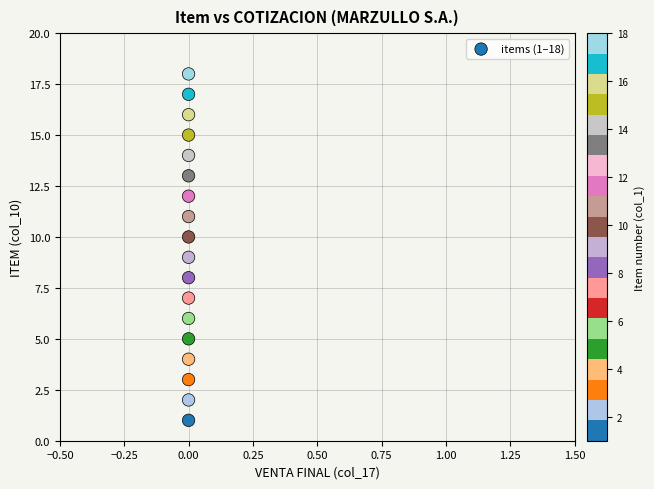

What is the range of Y values (max minus min)?

17